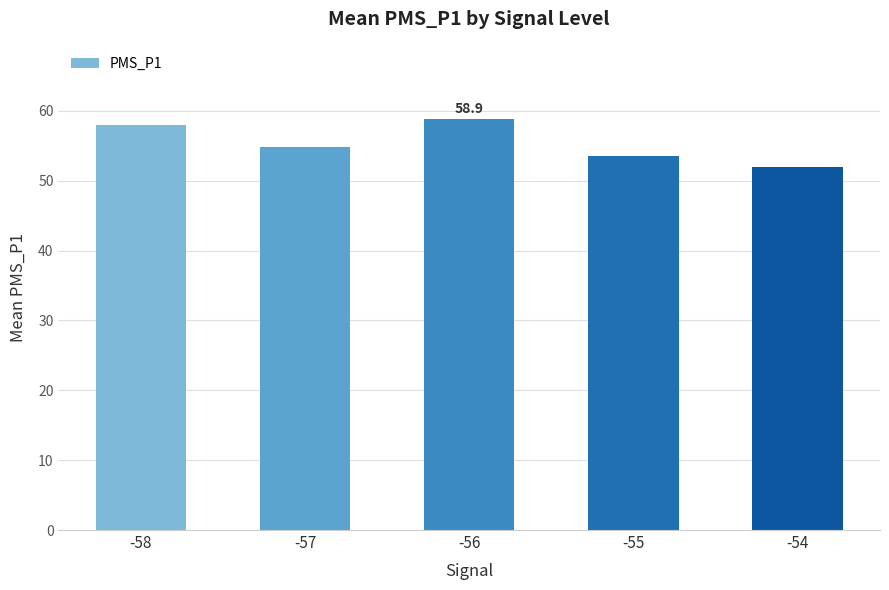

Reading left to right, transcribe all the data shown in this chart.

58.0	54.8	58.9	53.6	52.0